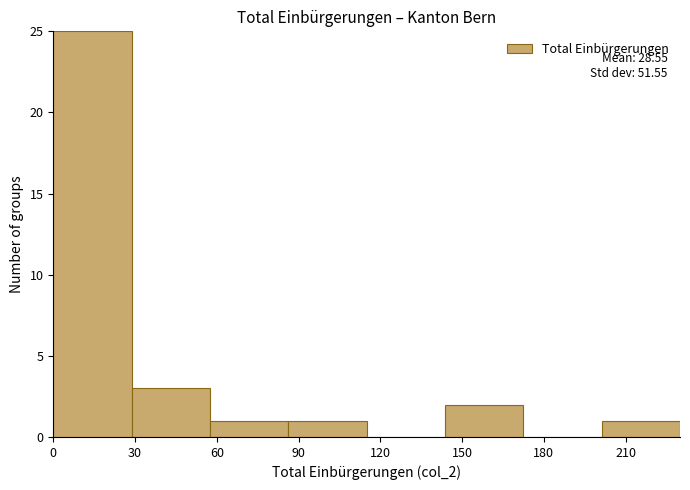

Which range on the x-axis has the tallest bar?

0 to 30